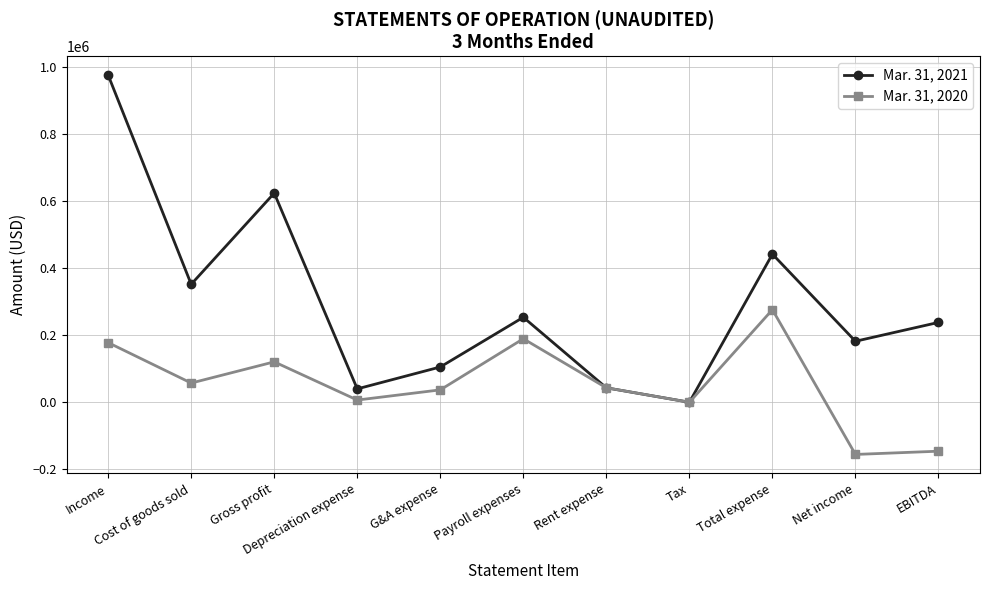

What is the difference between the highest and lowest values at Cost of goods sold?

294717